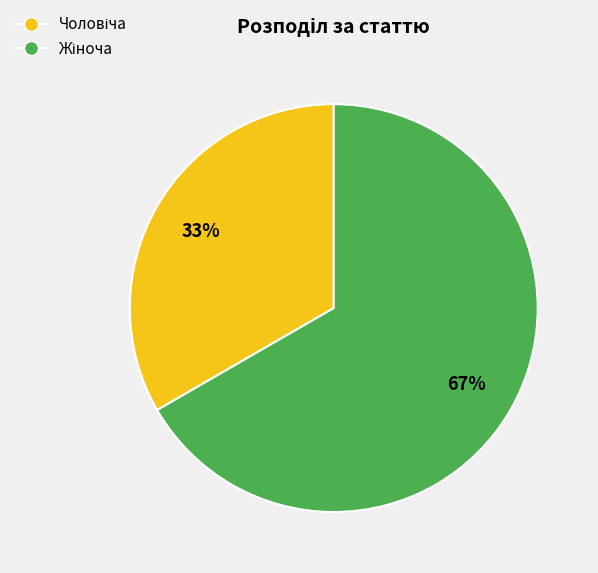

To the nearest percent, what is the average slice percentage?

50%